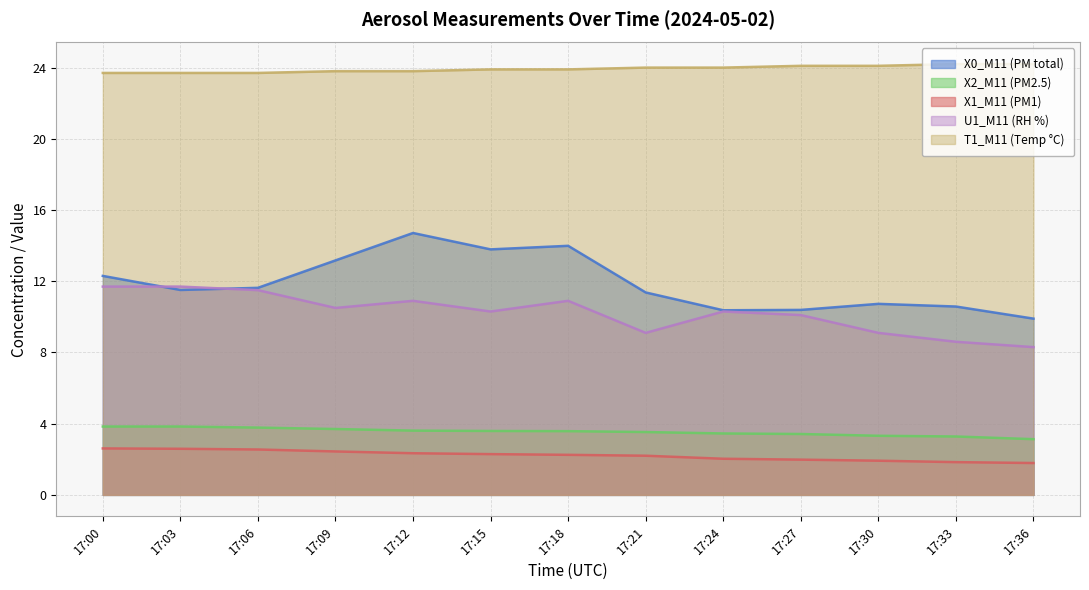

List the series in order of their peak value, highest first.

T1_M11 (Temp °C), X0_M11 (PM total), U1_M11 (RH %), X2_M11 (PM2.5), X1_M11 (PM1)